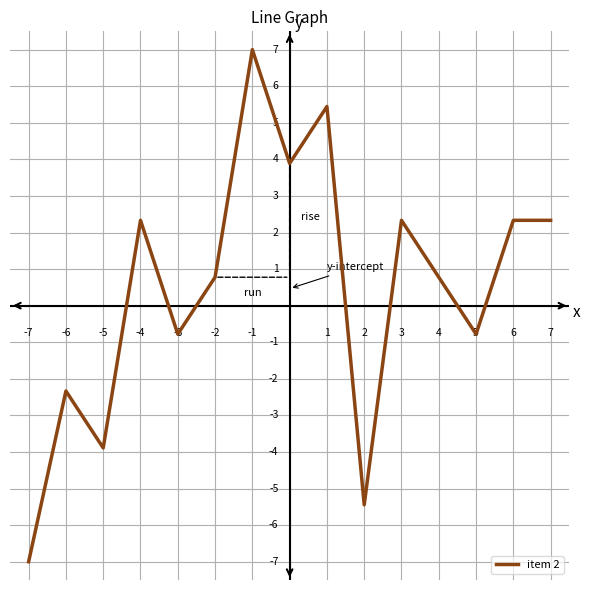

What is the difference between the maximum and minimum values?

14.0